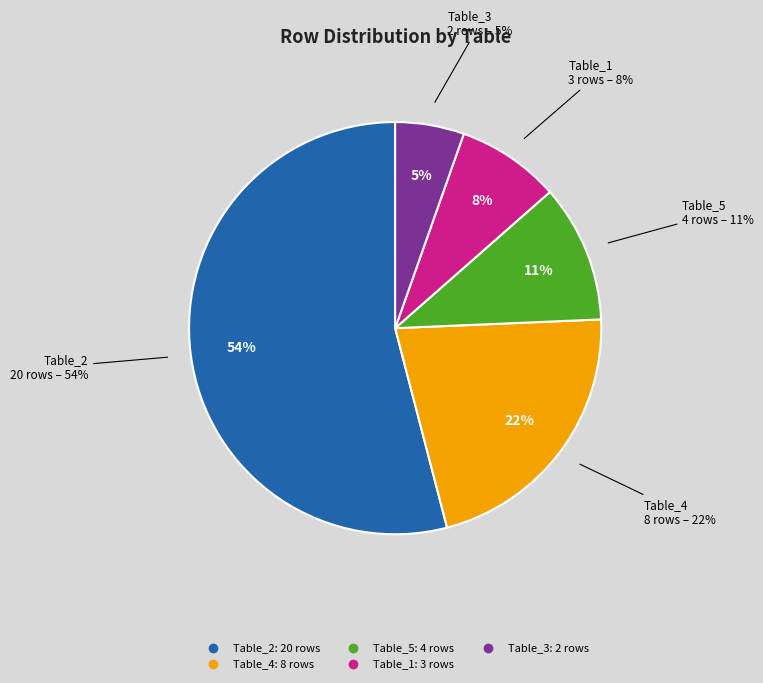

Does Table_4 account for over 50% of the chart?

No